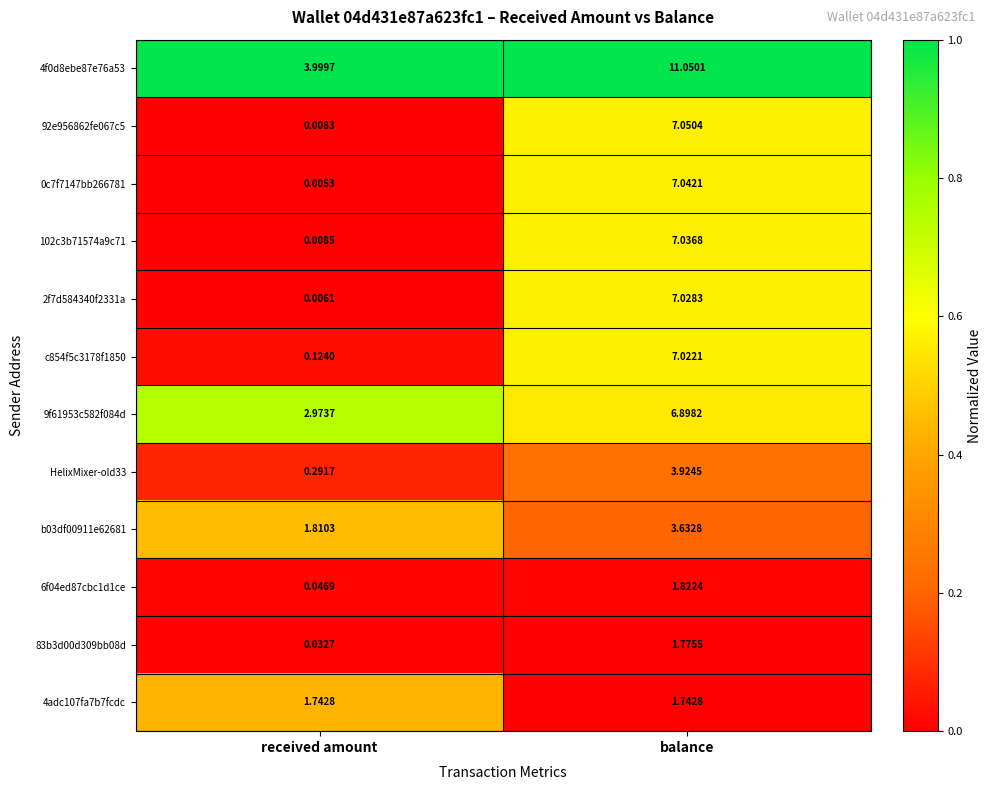

Rank the categories by 83b3d00d309bb08d value from highest to lowest.

balance, received amount